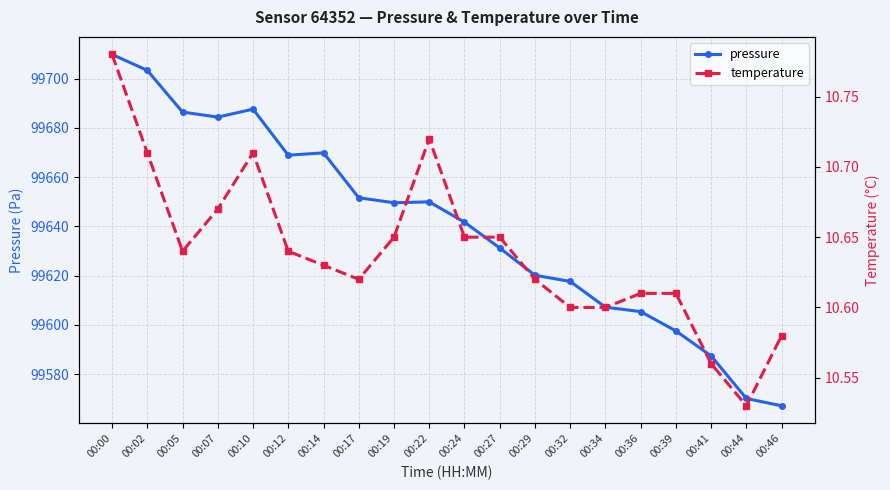

What is the greatest value displayed?

99709.8